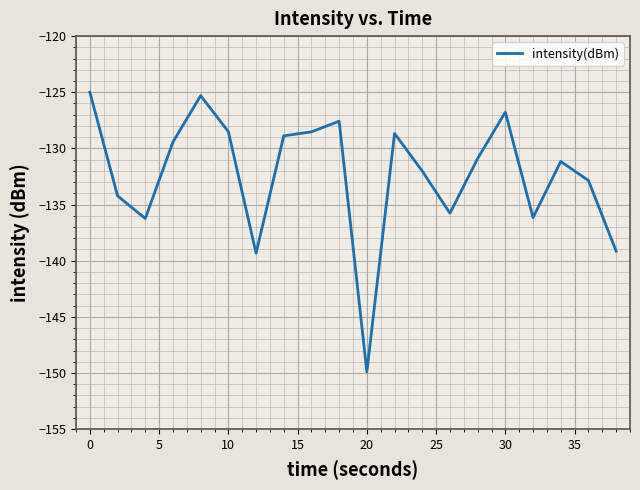

What is the maximum value shown in the chart?

-125.0